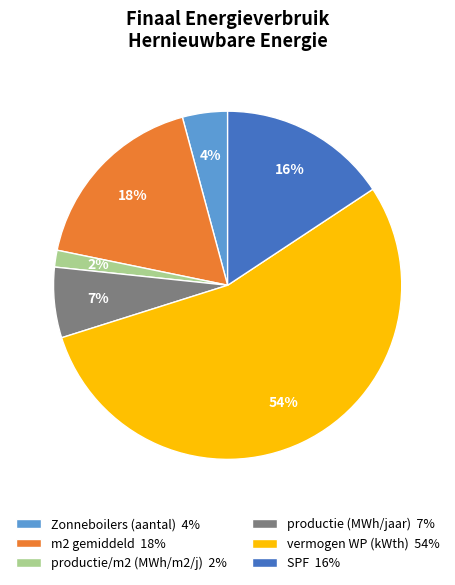

Is it true that vermogen WP (kWth) 54% is 54% of the pie?

True